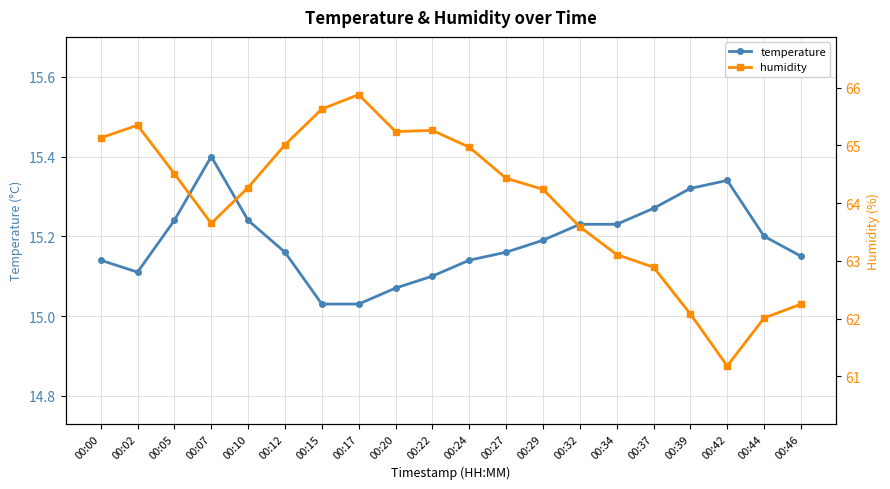

What is the average value of the temperature series?

15.2